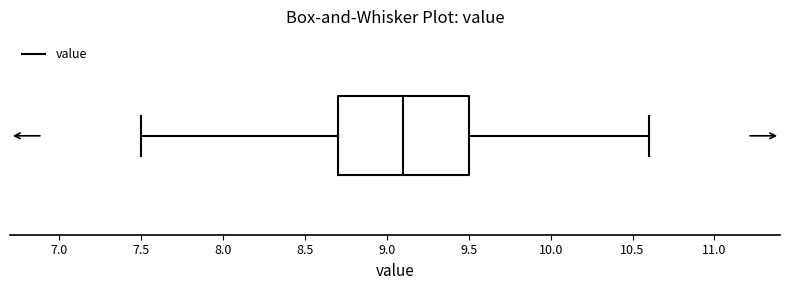

Where does the median line of the box sit on the x-axis? The values are not printed on the chart, so give them approximately, as read against the axis.

9.1